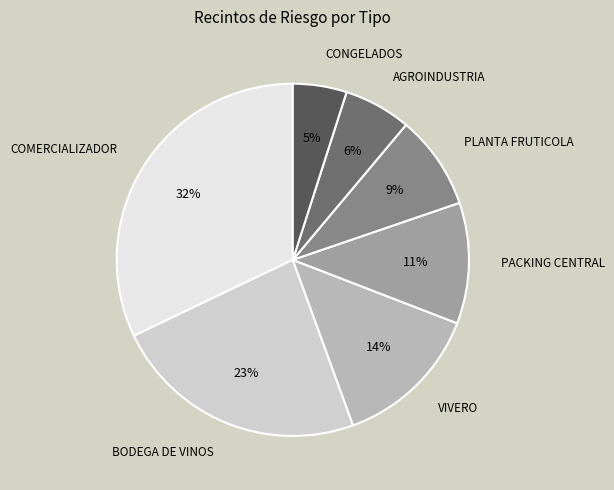

How many slices are in this pie chart?

7